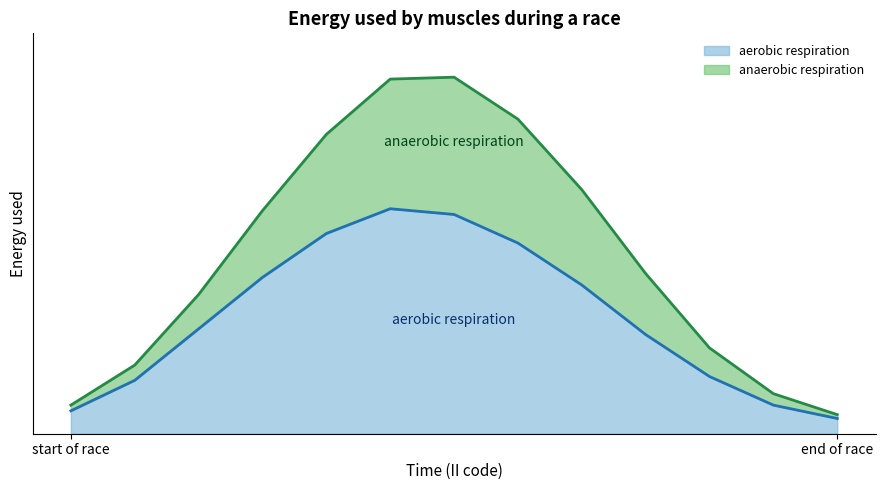

What are all the series names shown in the legend?

aerobic respiration, anaerobic respiration